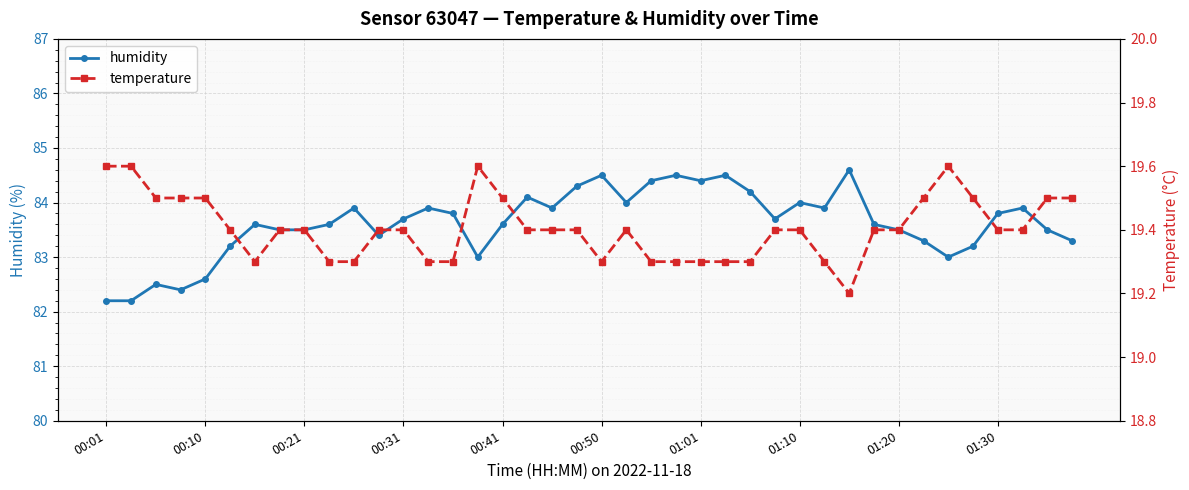

List the series in order of their overall mean, highest first.

humidity, temperature